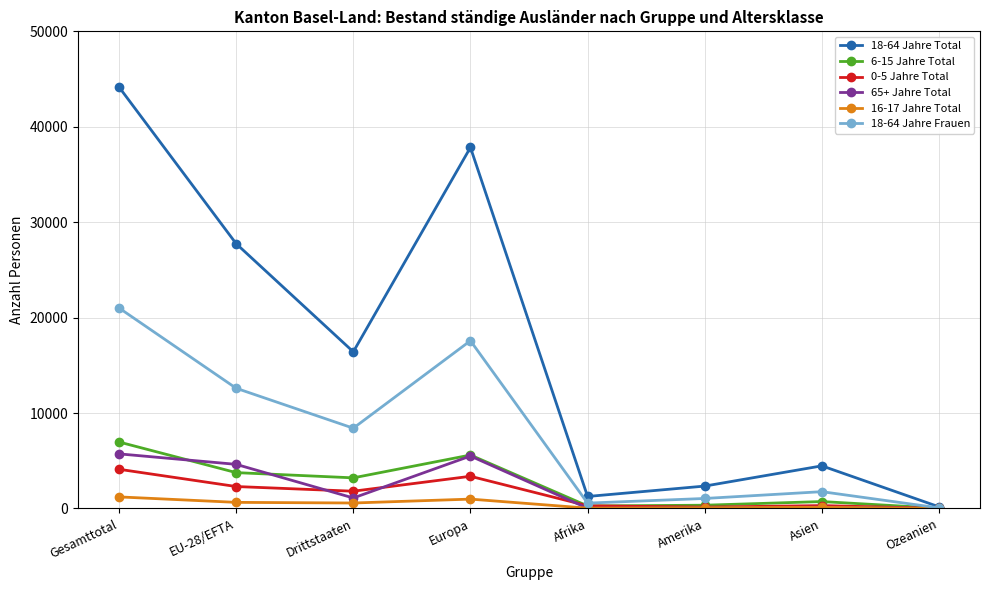

Count the number of data series in this chart.

6